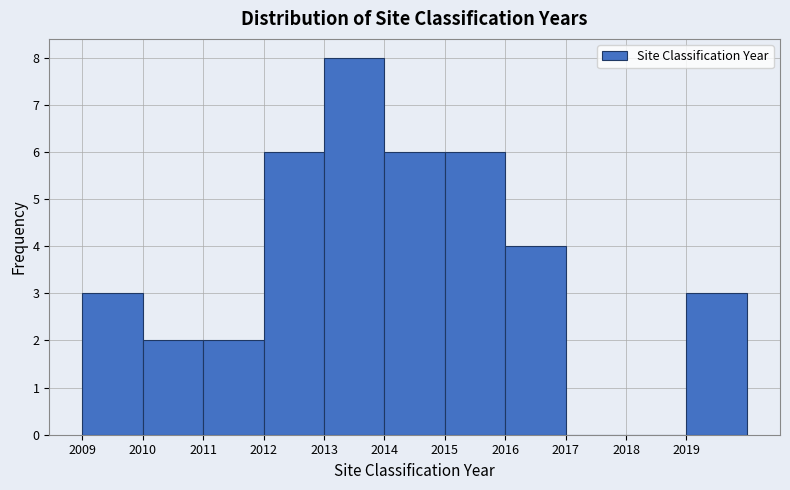

Which range on the x-axis has the tallest bar?

2013 to 2014